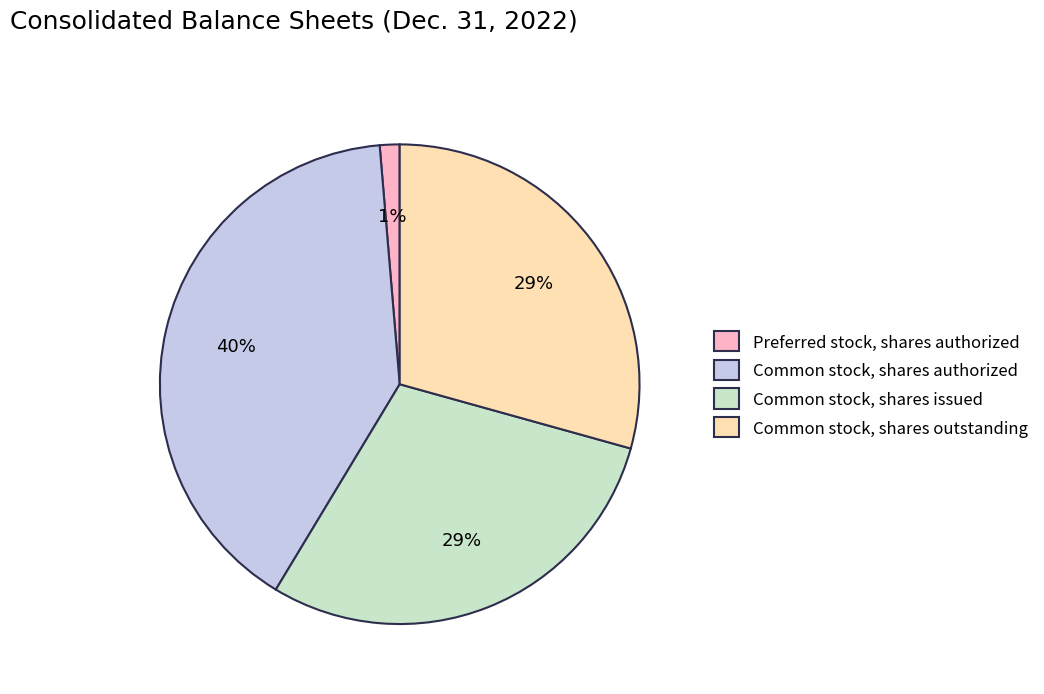

How many slices are in this pie chart?

4